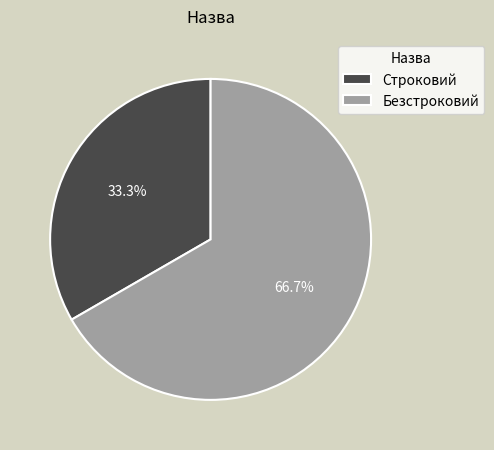

To the nearest percent, what portion does Строковий represent?

33%